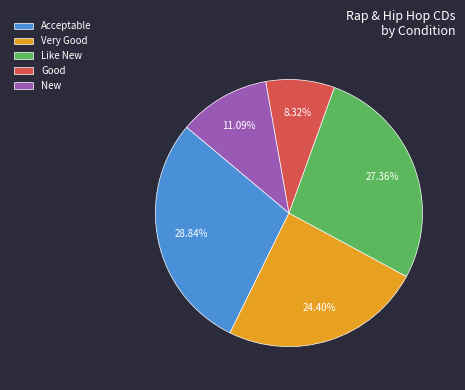

Which has a higher value, Very Good or New?

Very Good